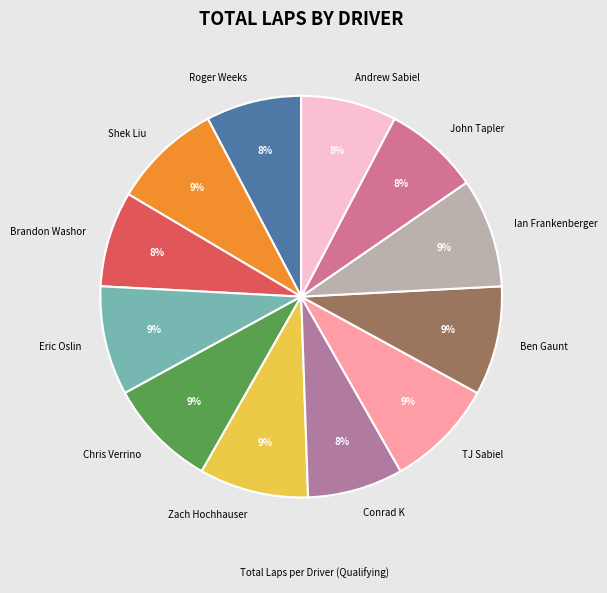

Do Conrad K and Zach Hochhauser together represent more than half of the pie?

No